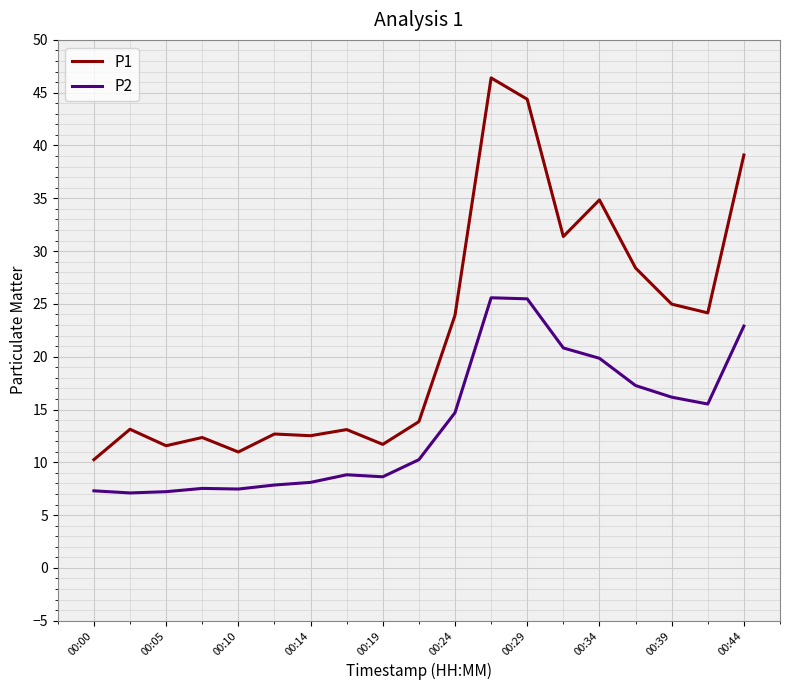

Which series has the widest spread of values?

P1